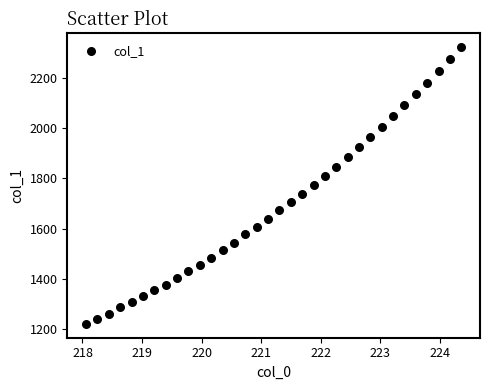

What is the range of X values (max minus min)?

6.3